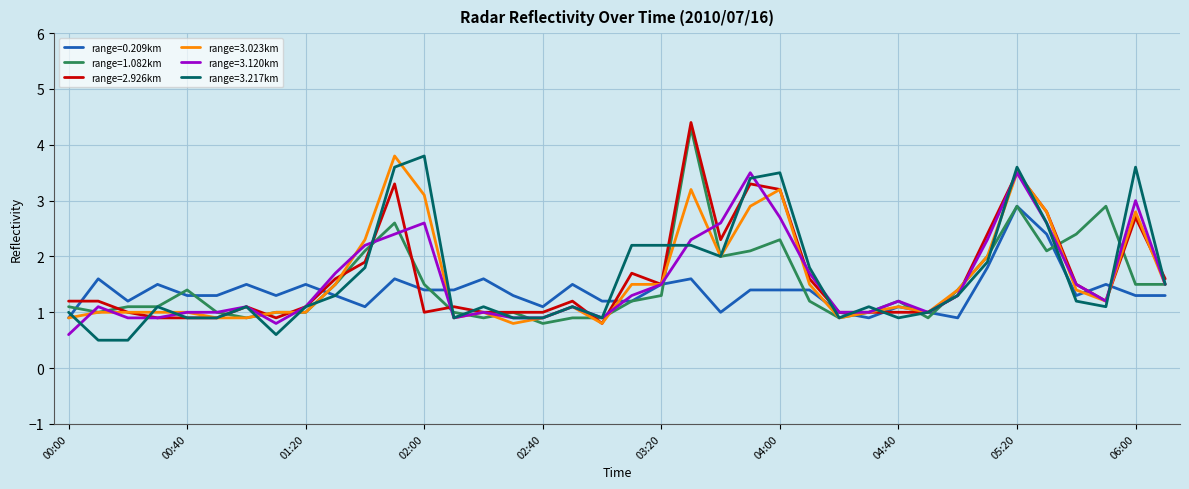

What is the highest value of the range=0.209km series?

2.9